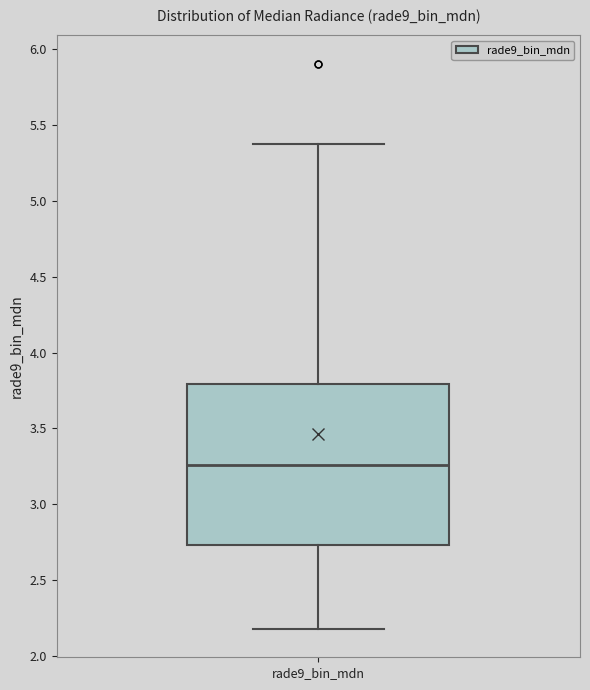

Transcribe this box plot: give where the median line is, the range the box spans, and where the two whiskers end, as read against the y-axis. The values are not printed on the chart, so give them approximately, as read against the axis.

median 3.25, box 2.75 to 3.80, whiskers 2.20 to 5.40